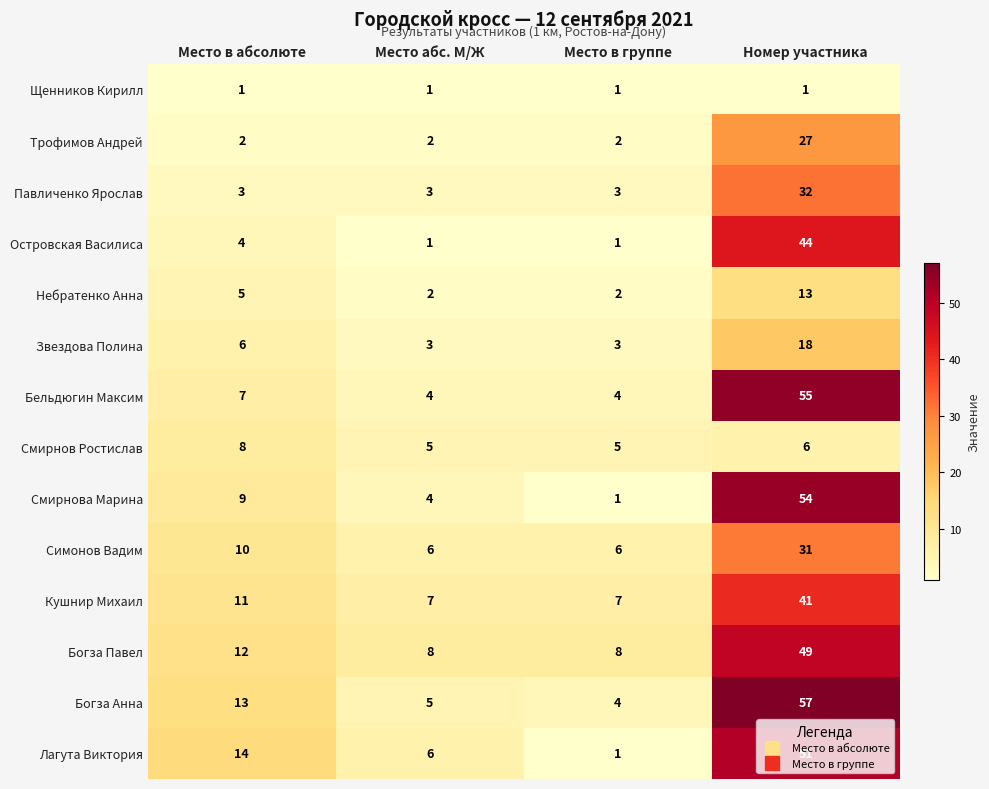

The Небратенко Анна series shows 5 at Место в абсолюте. True or false?

True